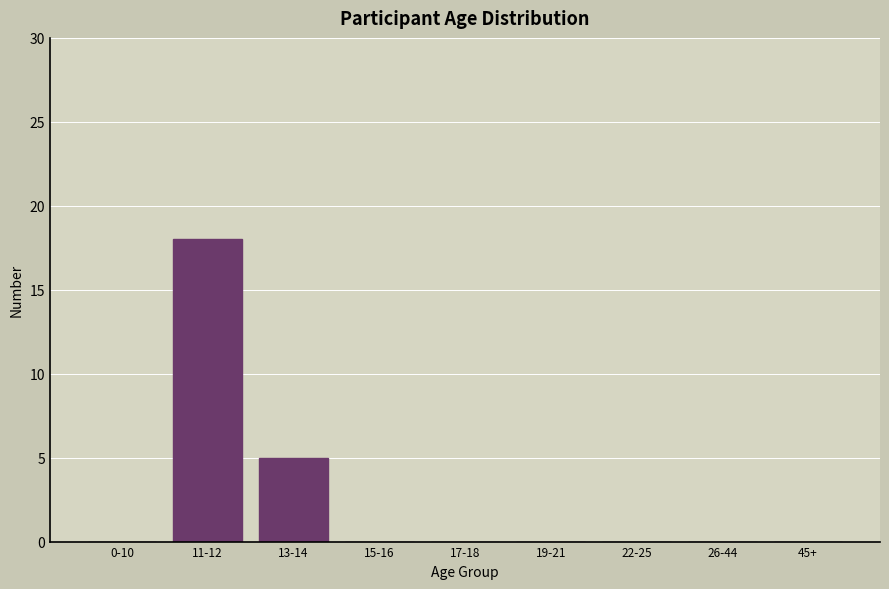

Reading right to left, what are all the values shown in this chart?

45+=0	26-44=0	22-25=0	19-21=0	17-18=0	15-16=0	13-14=5	11-12=18	0-10=0